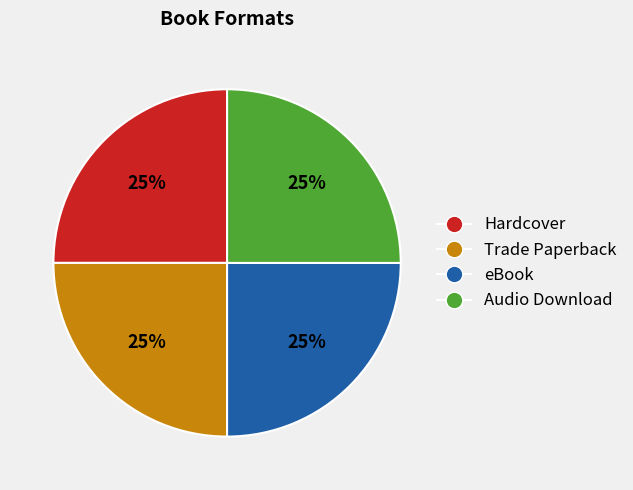

What is the ratio of the value at Hardcover to the value at Audio Download?

1.0